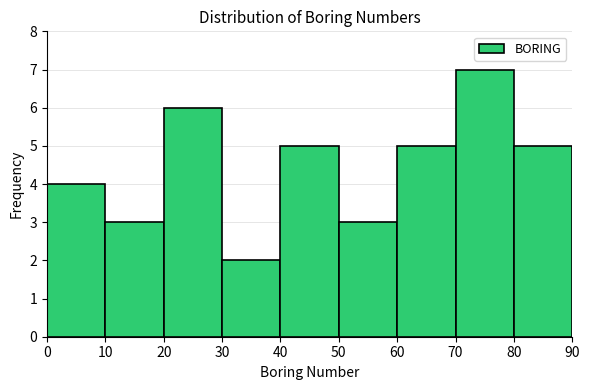

Reading left to right, transcribe this chart: for each bar, give the range it covers on the x-axis and its height. The values are not printed on the chart, so give them approximately, as read against the axis.

0 to 10: 4
10 to 20: 3
20 to 30: 6
30 to 40: 2
40 to 50: 5
50 to 60: 3
60 to 70: 5
70 to 80: 7
80 to 90: 5